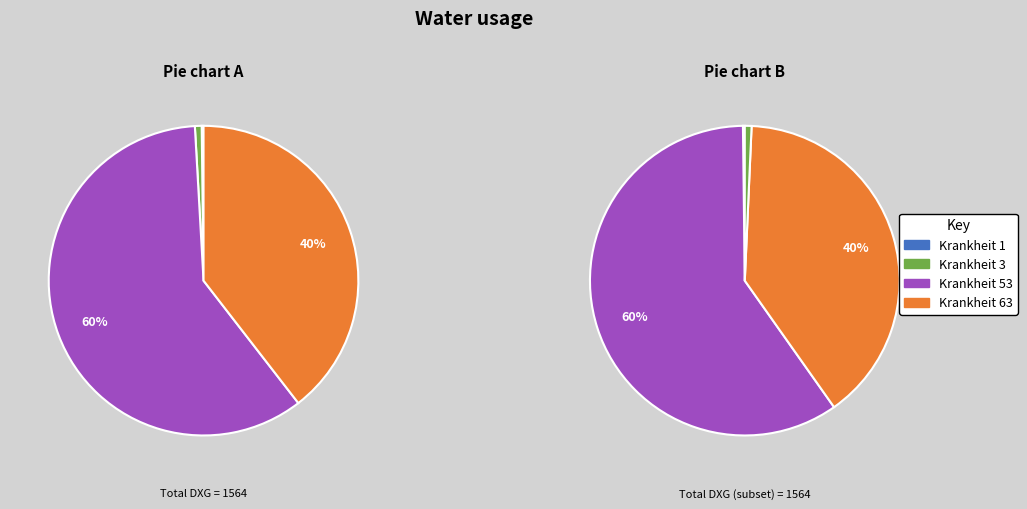

What is the ratio of the value at 63 to the value at 1?

206.0